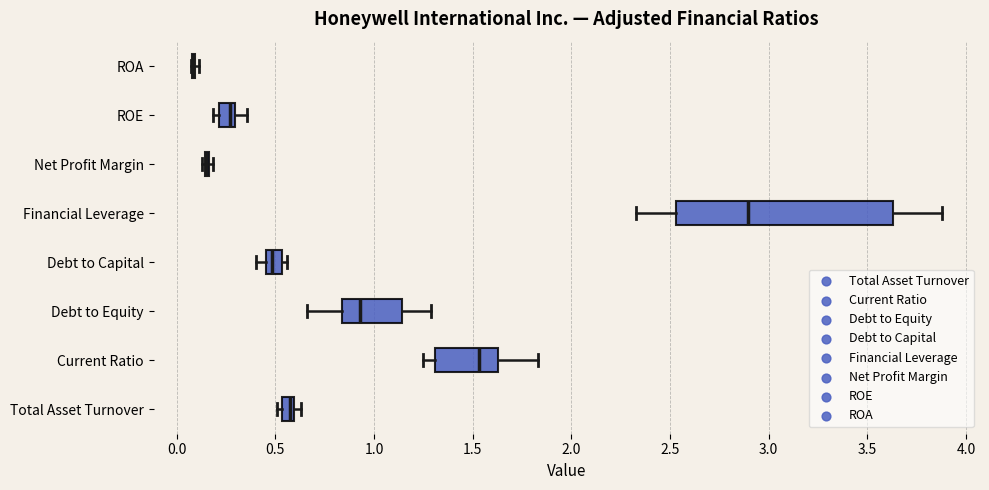

Where does the right whisker of the box for Current Ratio end on the x-axis? The values are not printed on the chart, so give them approximately, as read against the axis.

1.85